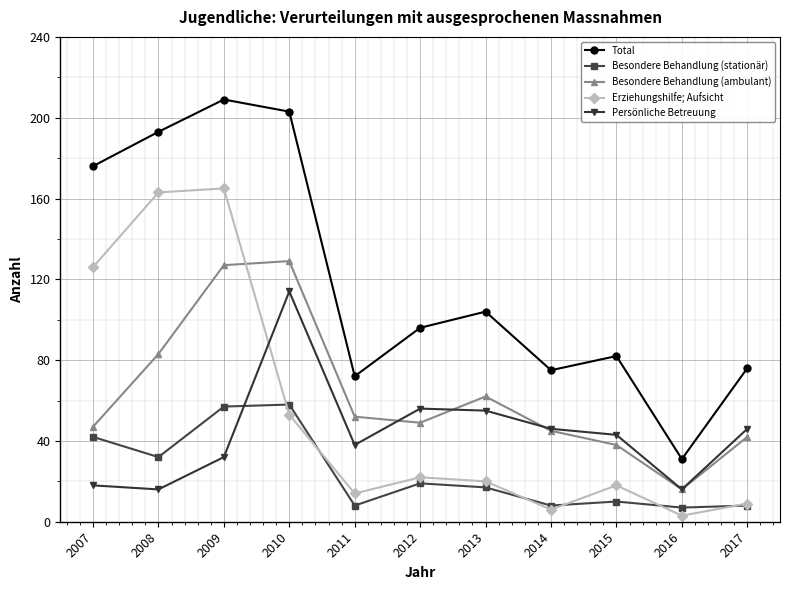

In Besondere Behandlung (ambulant), how many points are lower than both neighbors (excluding endpoints)?

2